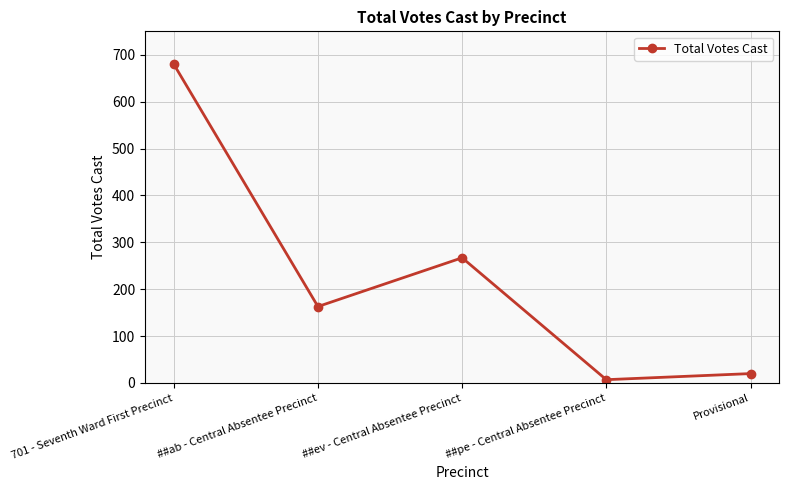

The chart shows a value of 7 at ##pe - Central Absentee Precinct. True or false?

True